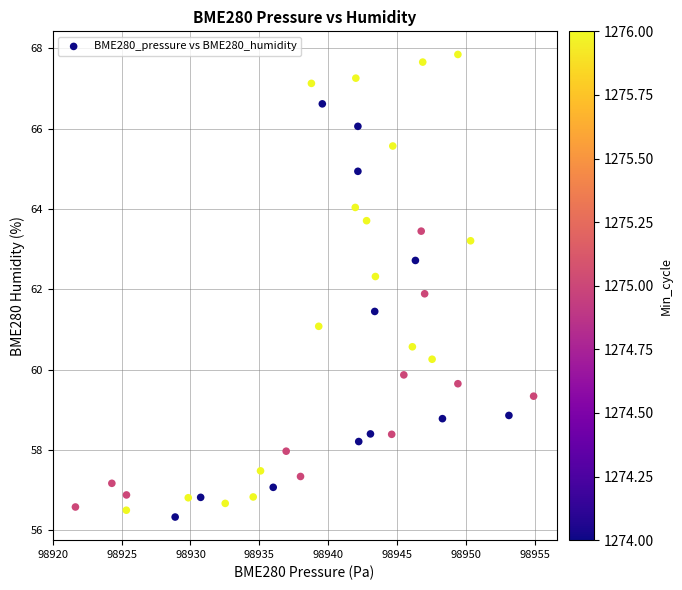

What is the range of X values (max minus min)?

33.2